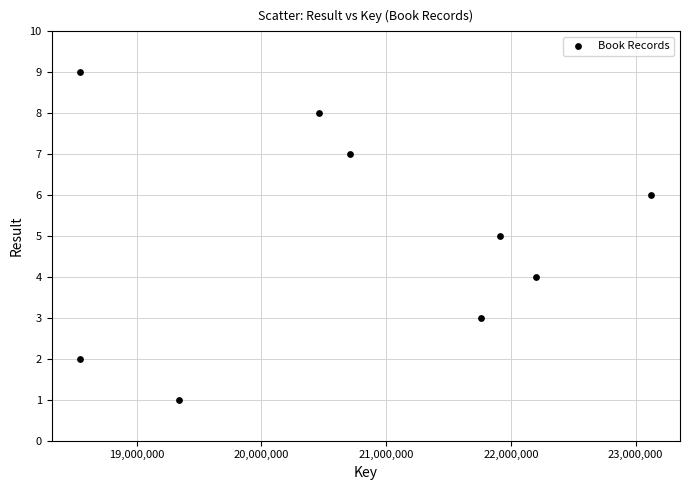

What is the range of Y values (max minus min)?

8